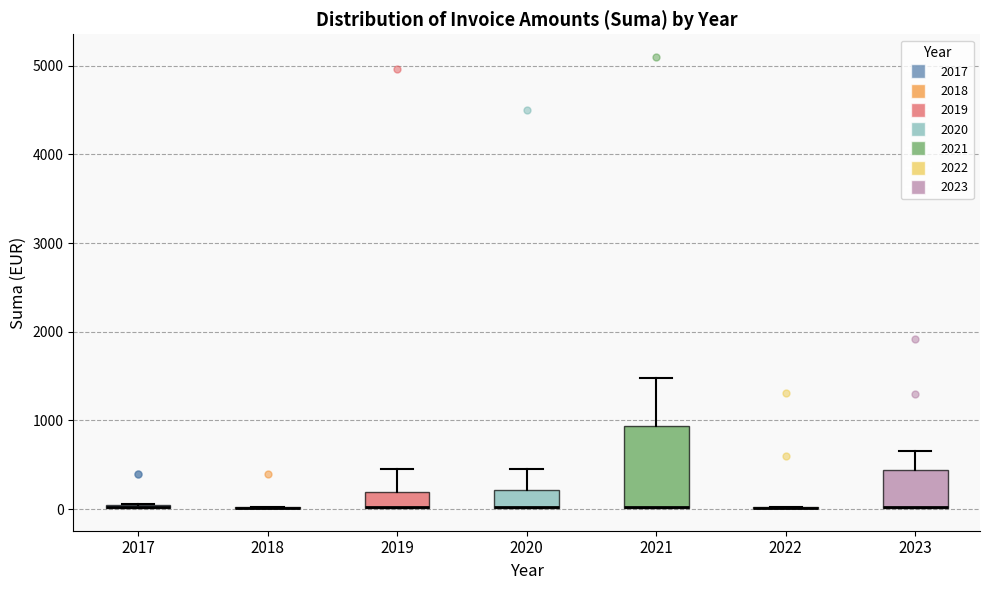

Which box is the tallest, from its lower edge to its upper edge?

2021